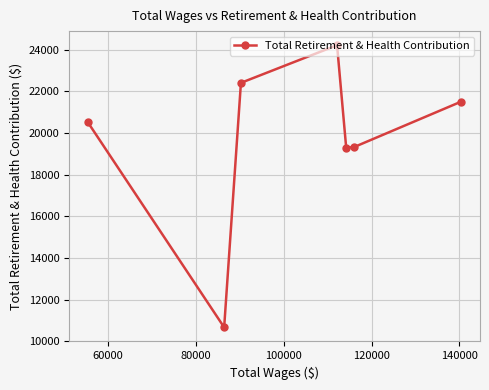

What is the average value?

19705